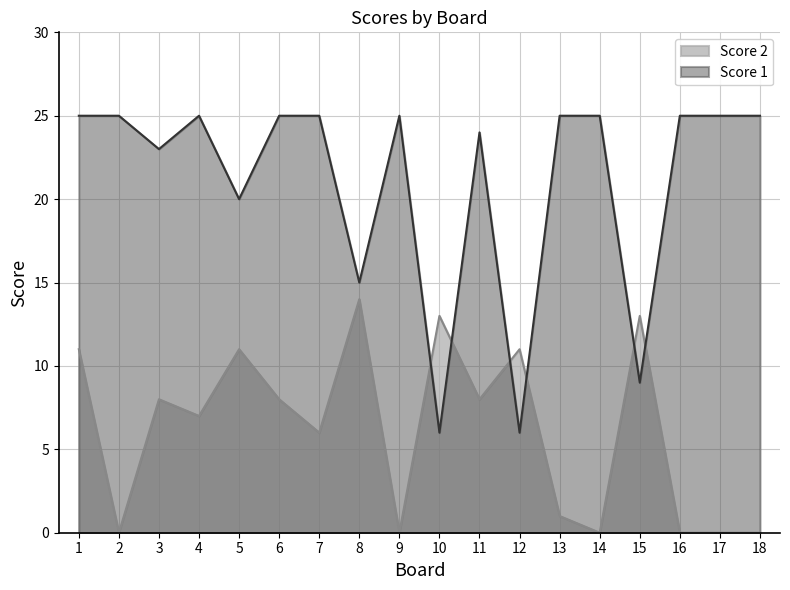

How many series are shown in this chart?

2